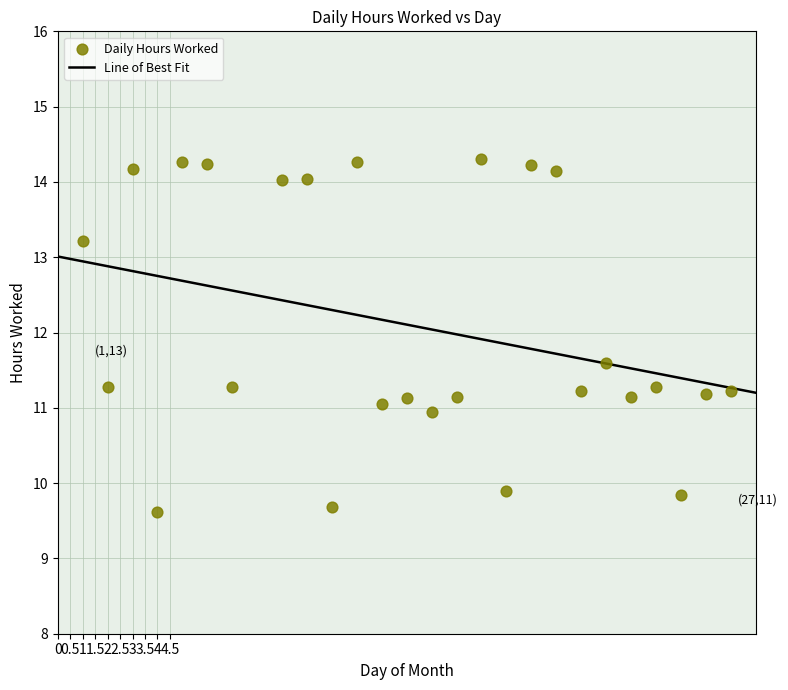

What is the range of Y values (max minus min)?

4.7